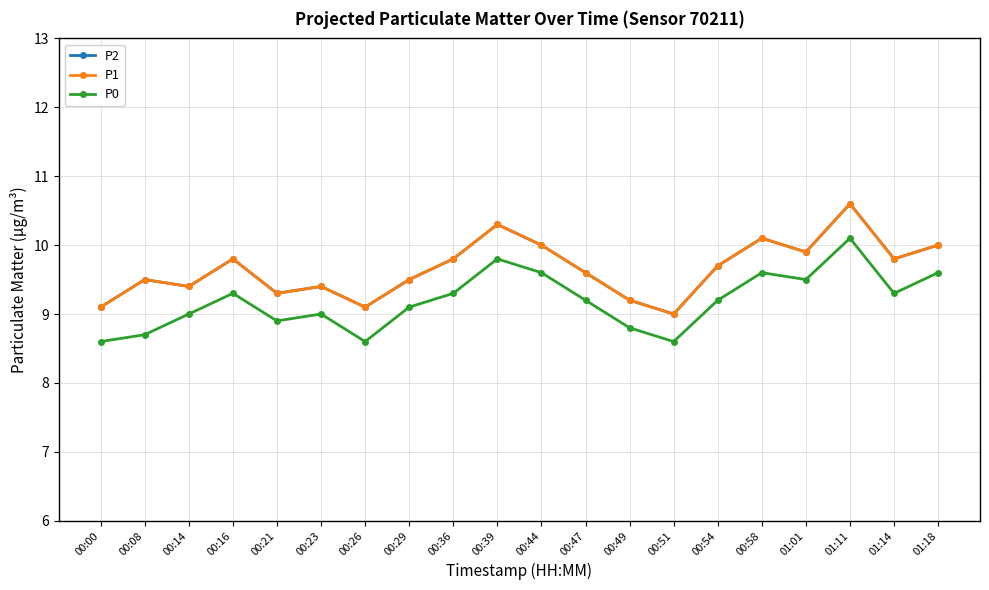

What is the total value across all series at 00:21?

27.5